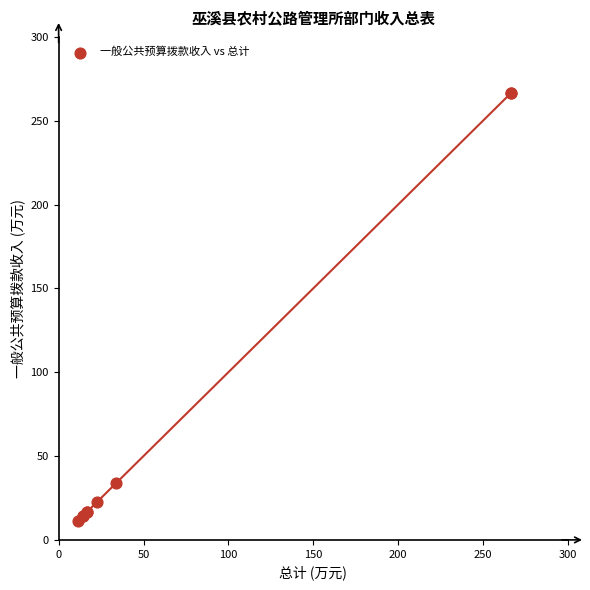

What Y value in the scatter plot is closest to 138?

33.8